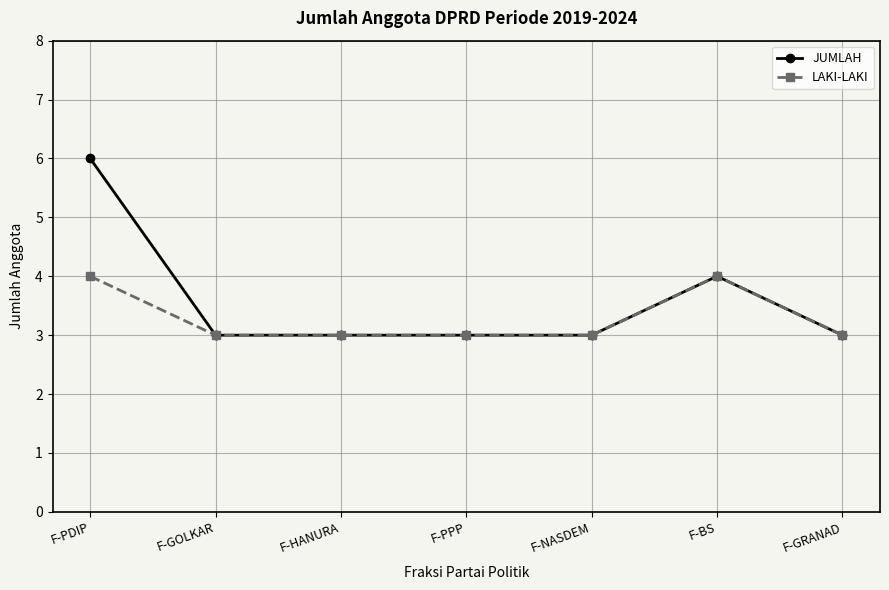

Count the number of categories in the chart.

7